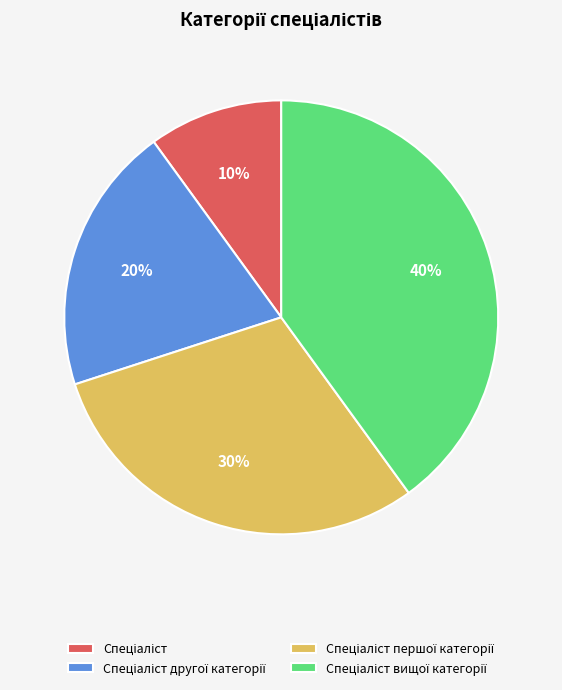

Is there any slice that represents more than half of the pie?

No